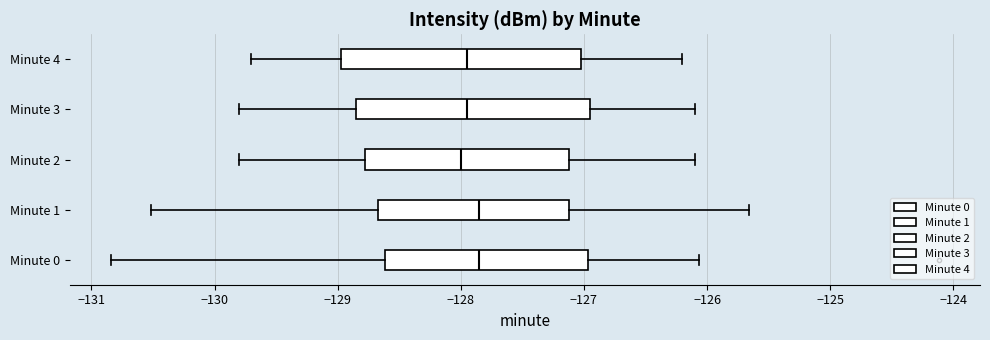

Where does the median line of the box for Minute 1 sit on the x-axis? The values are not printed on the chart, so give them approximately, as read against the axis.

-127.8